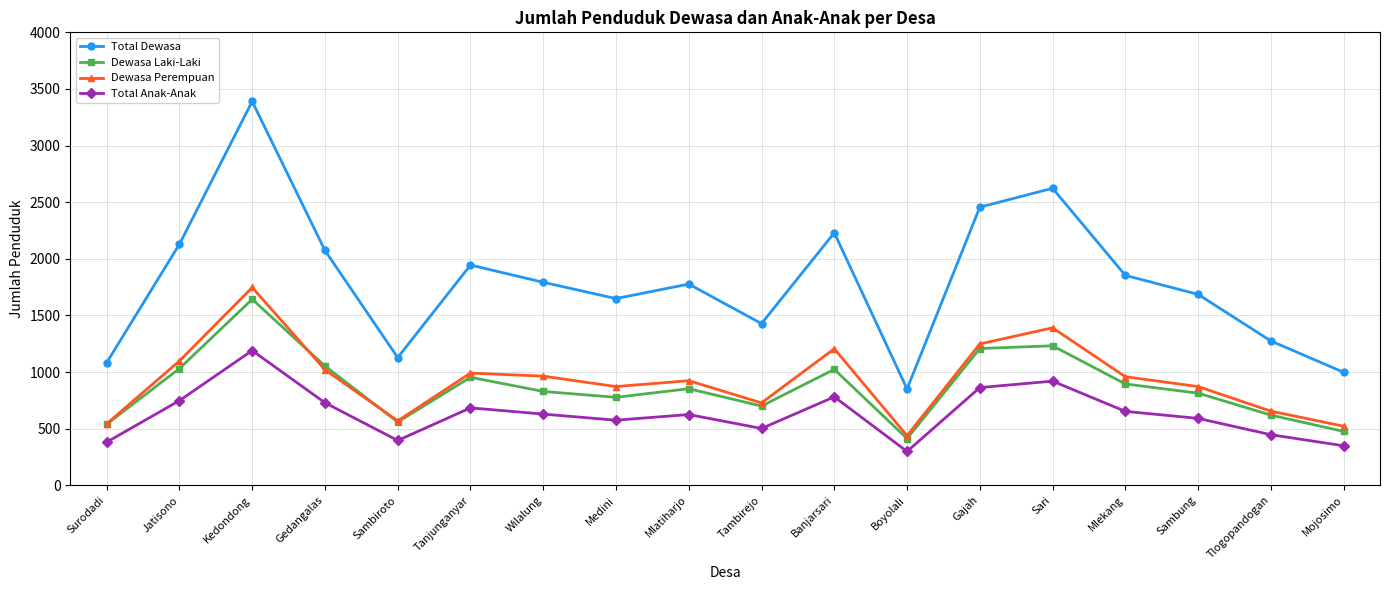

What is the spread (max minus min) of values at Boyolali?

552